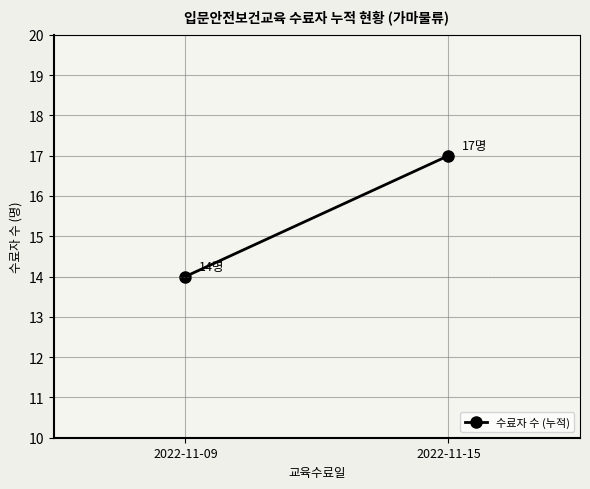

What is the change in value from 2022-11-09 to 2022-11-15?

+3